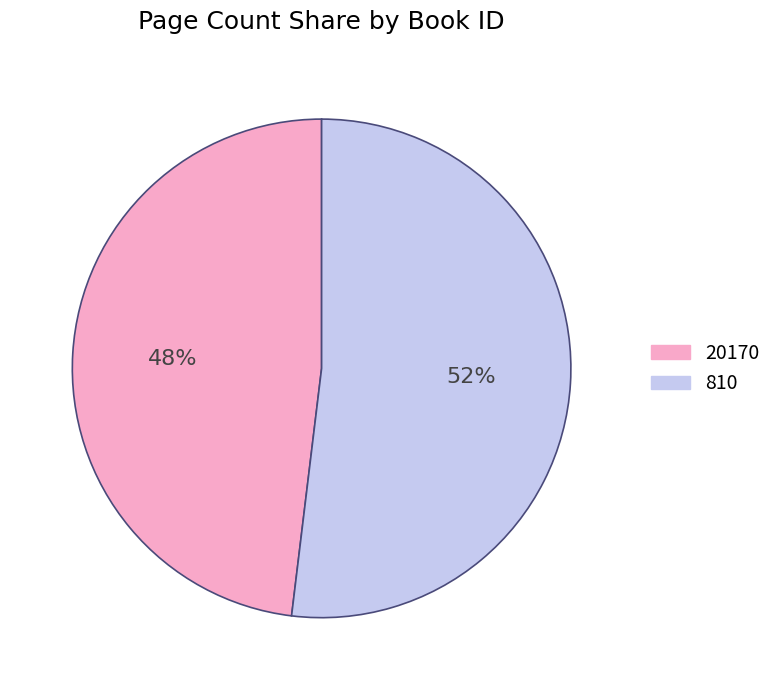

Is it true that 810 is 38% of the pie?

False